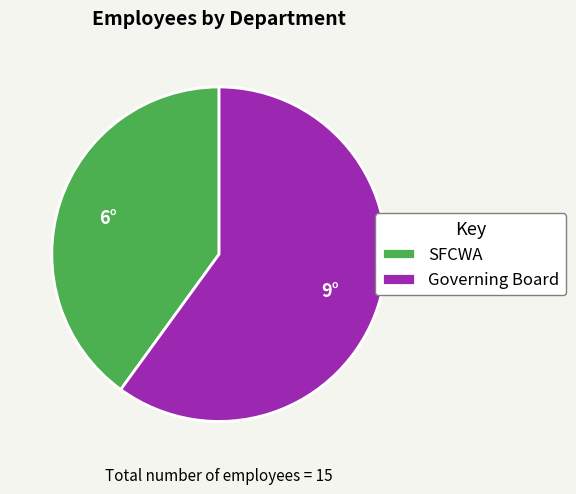

What is the smallest slice in the pie chart?

SFCWA